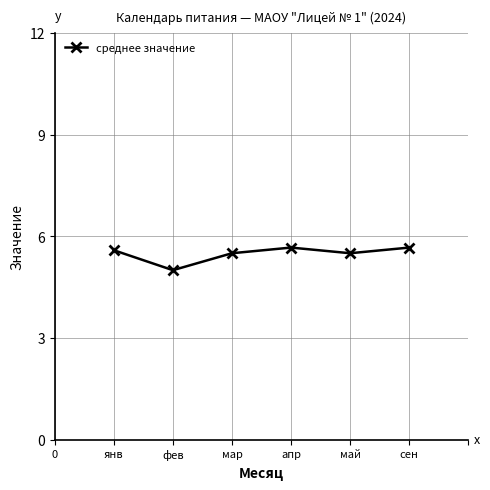

Reading right to left, transcribe all the data shown in this chart.

5.7	5.5	5.7	5.5	5.0	5.6